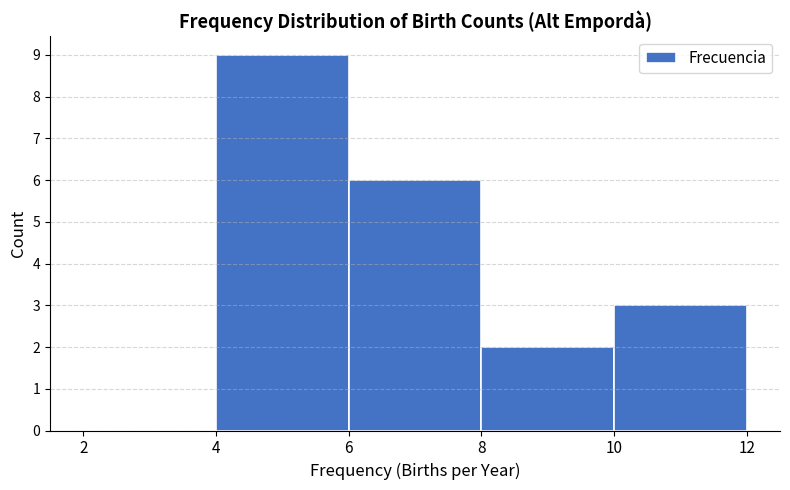

Which range on the x-axis has the tallest bar?

4 to 6